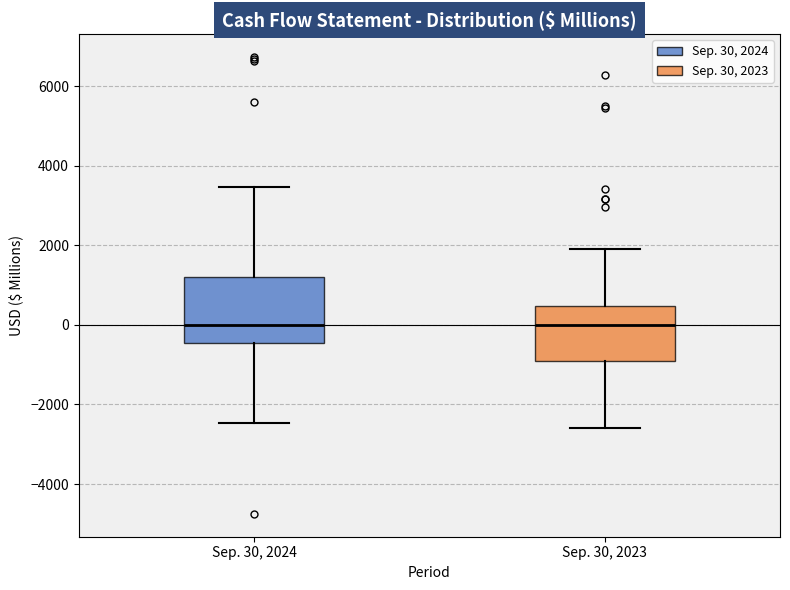

Reading left to right, read every box against the y-axis: the position of its median line, the range the box covers, and the ends of its whiskers. The values are not printed on the chart, so give them approximately, as read against the axis.

Sep. 30, 2024: median 0, box -400 to 1200, whiskers -2400 to 3400
Sep. 30, 2023: median 0, box -1000 to 400, whiskers -2600 to 2000